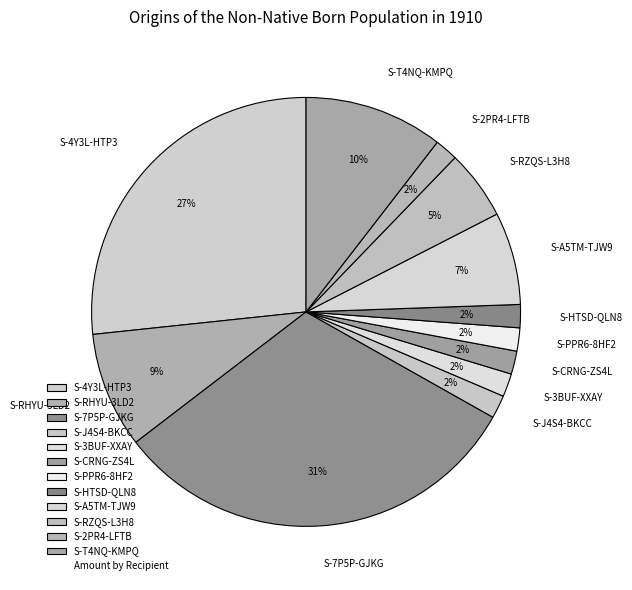

How many segments does this pie chart have?

12